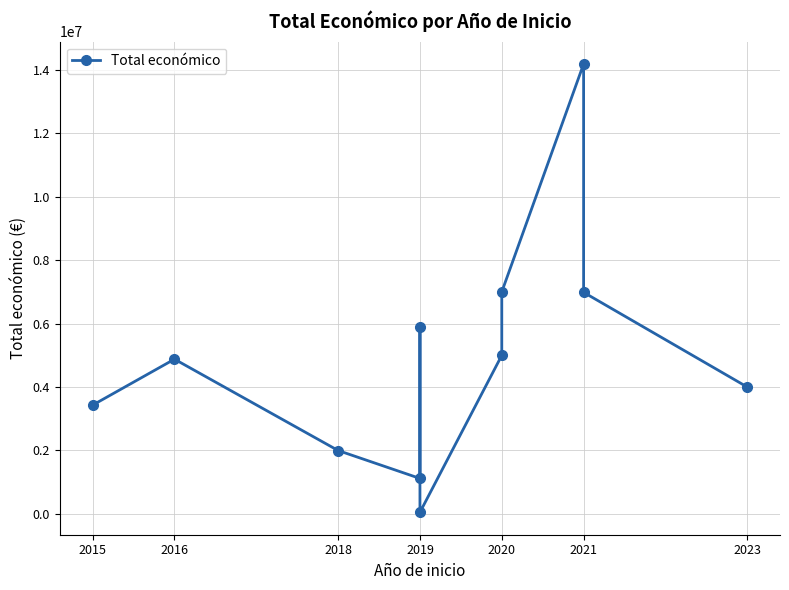

Reading left to right, what are all the values shown in this chart?

3429908	4878860	1998299	1117800	5899105	50000	4999393	6999999	14186402	6986278	3999937